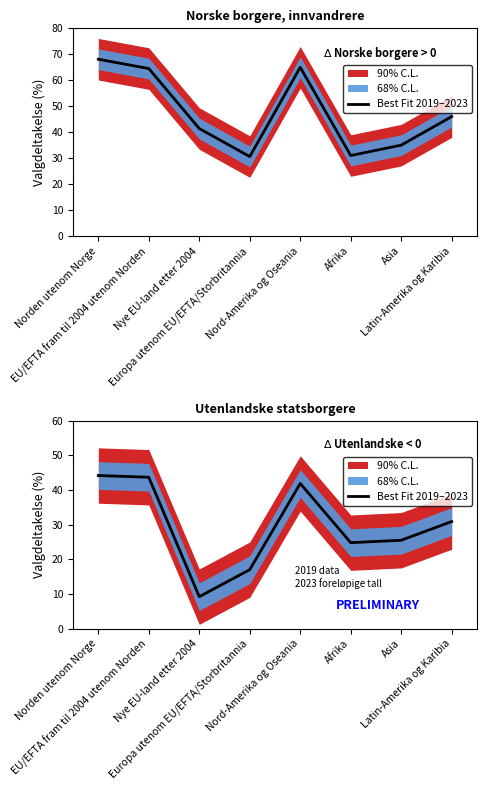

At which category does the data reach its first local peak?

Nord-Amerika og Oseania